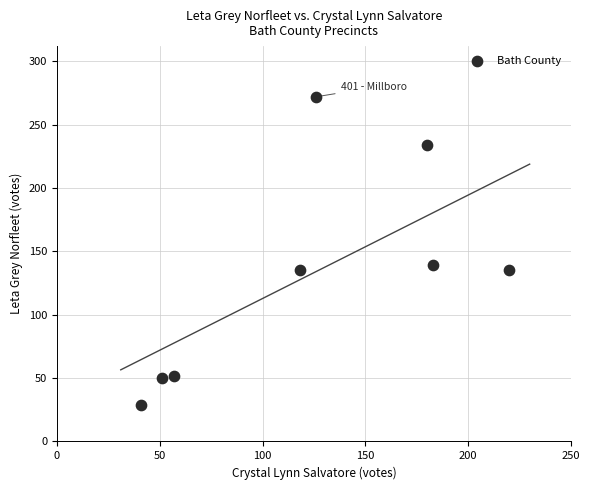

What Y value in the scatter plot is closest to 150?

139